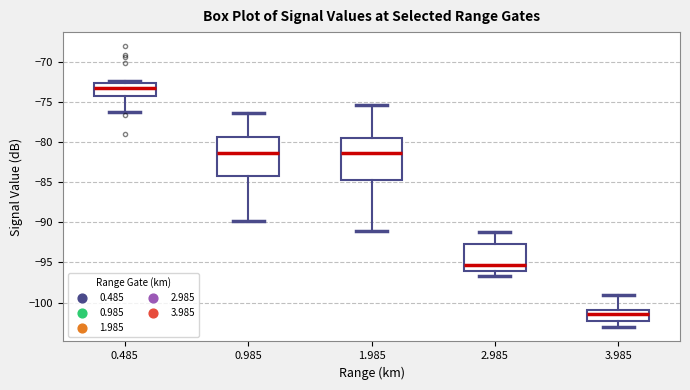

Reading left to right, read every box against the y-axis: the position of its median line, the range the box covers, and the ends of its whiskers. The values are not printed on the chart, so give them approximately, as read against the axis.

0.485: median -73.0, box -74.0 to -72.5, whiskers -76.0 to -72.5 (just above the box's upper edge)
0.985: median -81.5, box -84.0 to -79.5, whiskers -90.0 to -76.5
1.985: median -81.5, box -84.5 to -79.5, whiskers -91.0 to -75.5
2.985: median -95.5, box -96.0 to -92.5, whiskers -96.5 to -91.0
3.985: median -101.5, box -102.0 to -101.0, whiskers -103.0 to -99.0